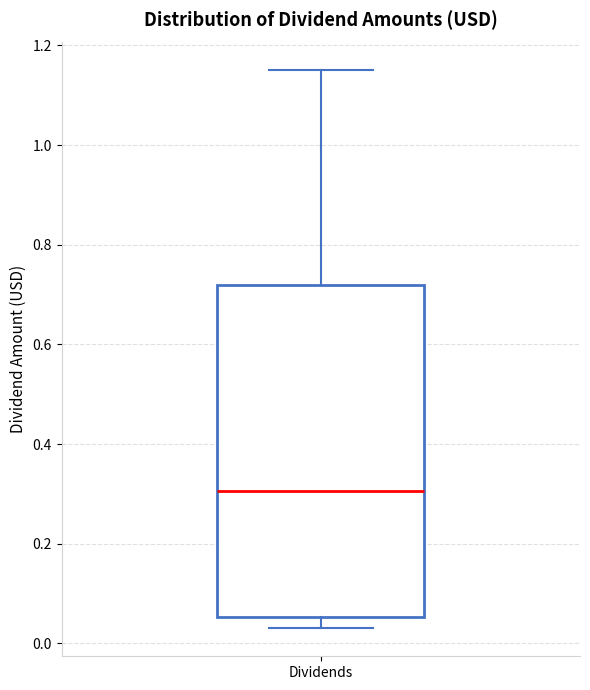

Where does the median line of the box for Dividends sit on the y-axis? The values are not printed on the chart, so give them approximately, as read against the axis.

0.30